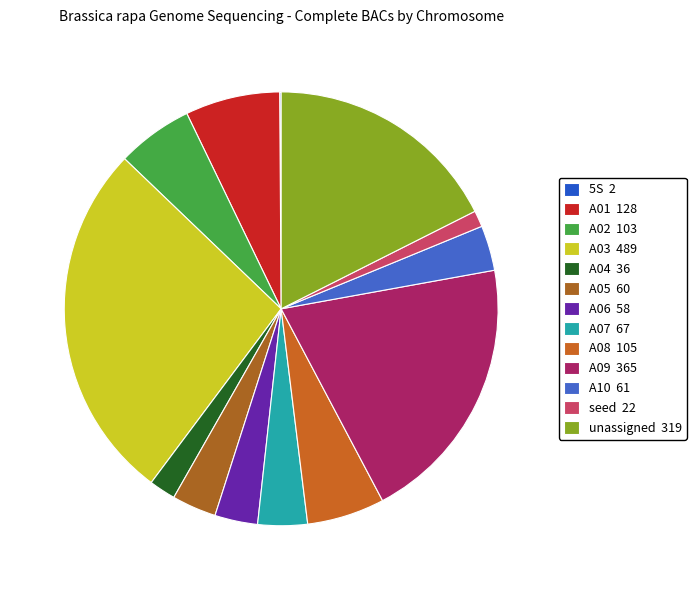

How many segments does this pie chart have?

13